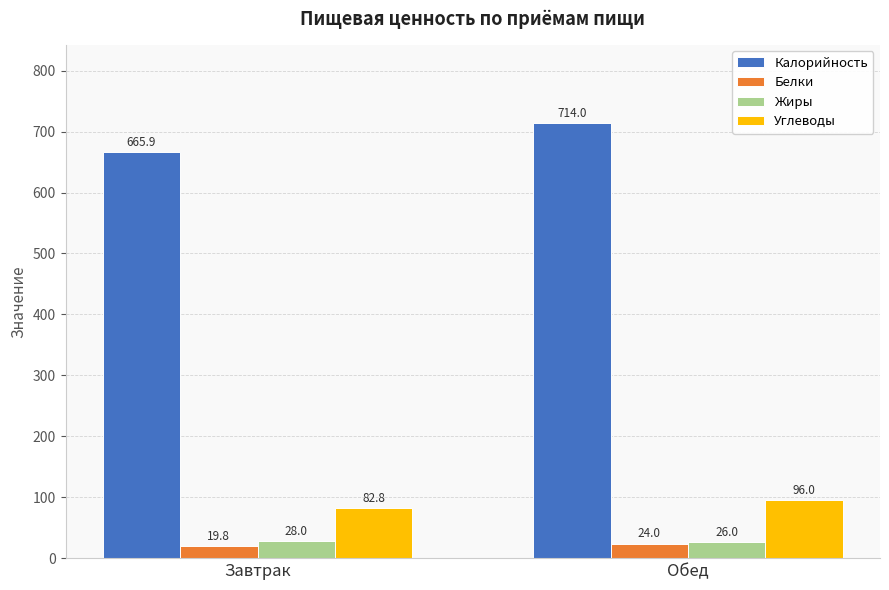

What is the label of the 1st bar from the left?

Завтрак